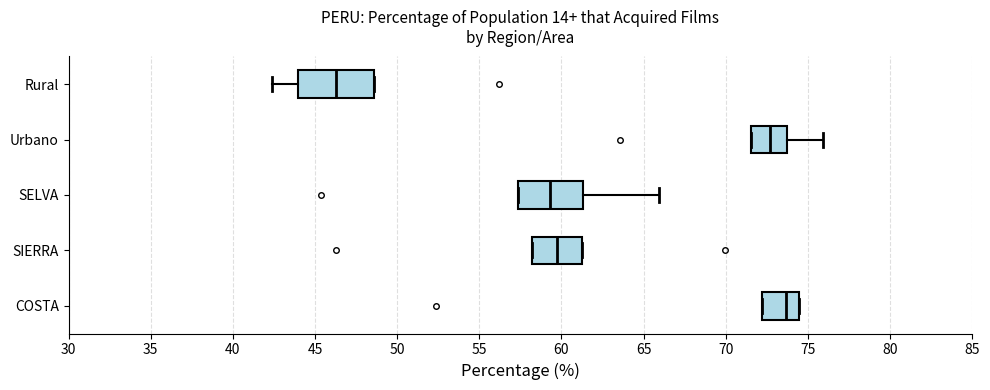

Which box's median line is the furthest to the left?

Rural